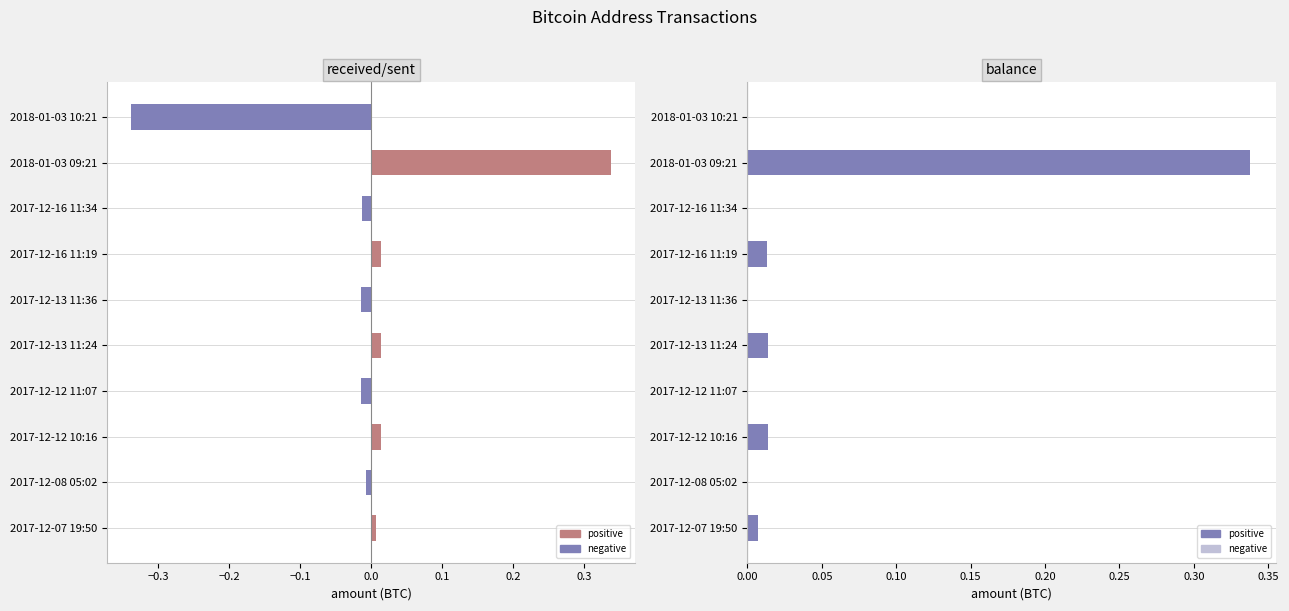

Is it true that balance equals -0.2 at 2018-01-03 10:21?

False